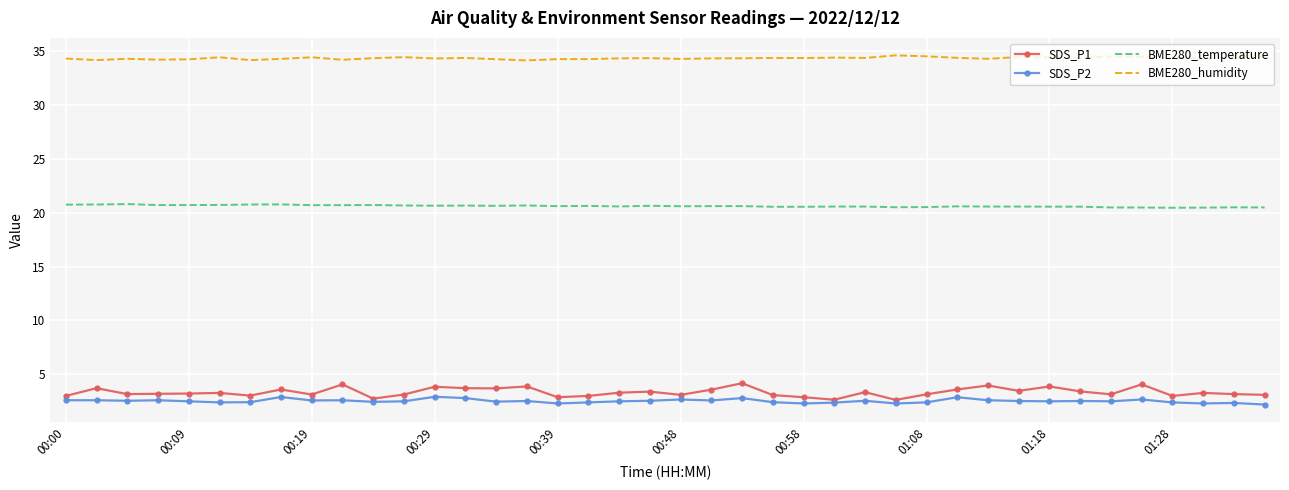

True or false: BME280_humidity and SDS_P2 intersect in this chart.

False